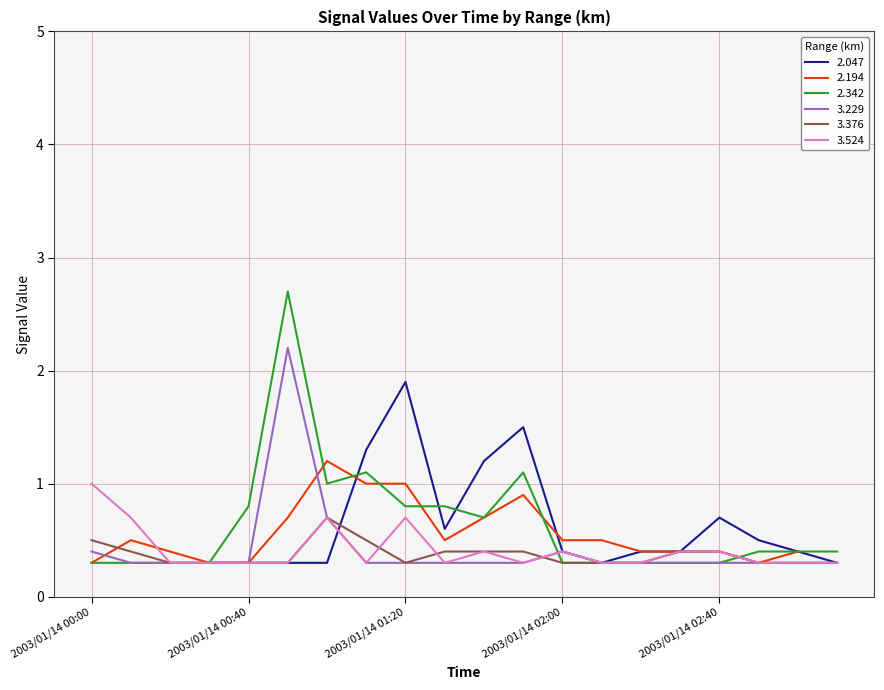

The value of 3.229 at 2003/01/14 00:00 is 0.4. True or false?

True